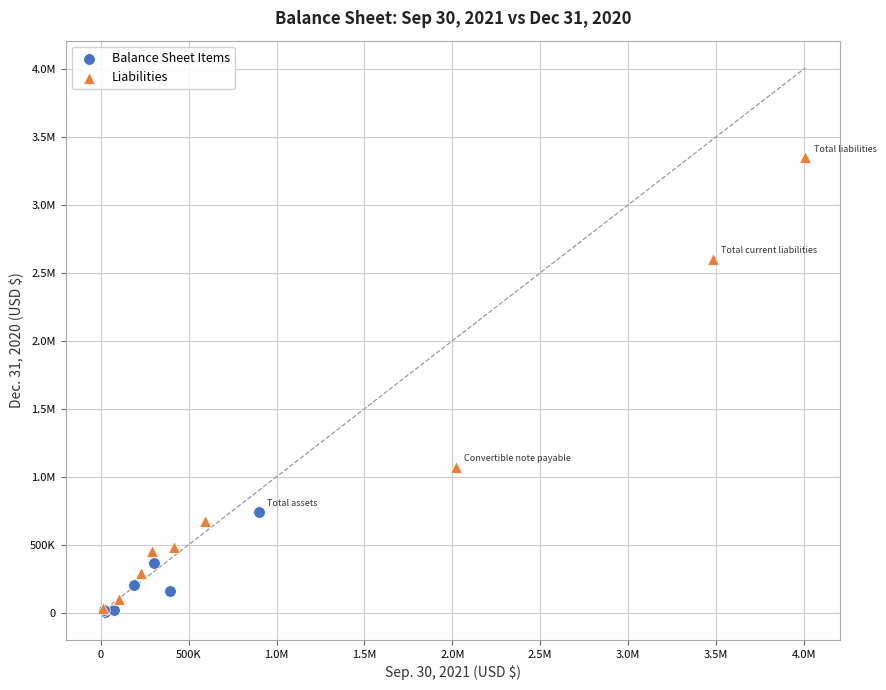

What are all the series names shown in the legend?

Balance Sheet Items, Liabilities